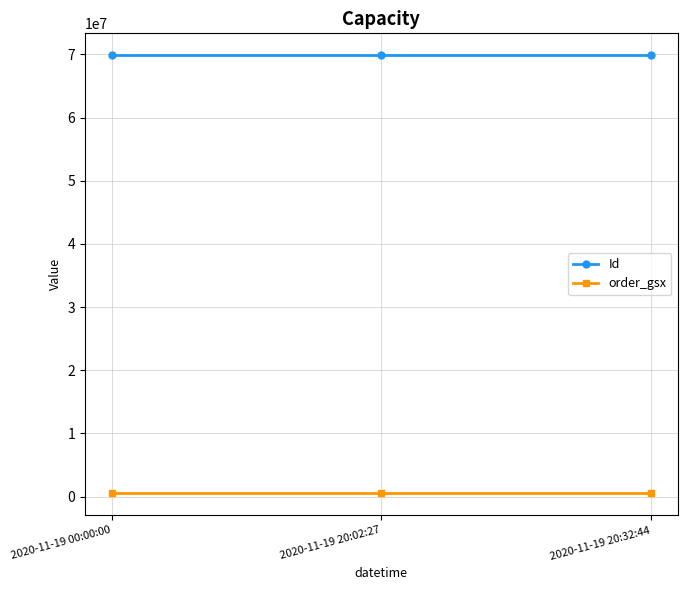

Rank the series at 2020-11-19 20:02:27 from highest to lowest value.

Id, order_gsx